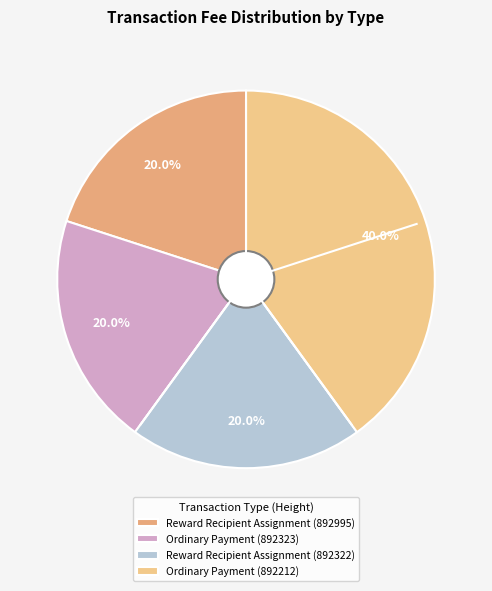

Rank the categories by value from highest to lowest.

Ordinary Payment (892212), Reward Recipient Assignment (892995), Ordinary Payment (892323), Reward Recipient Assignment (892322)